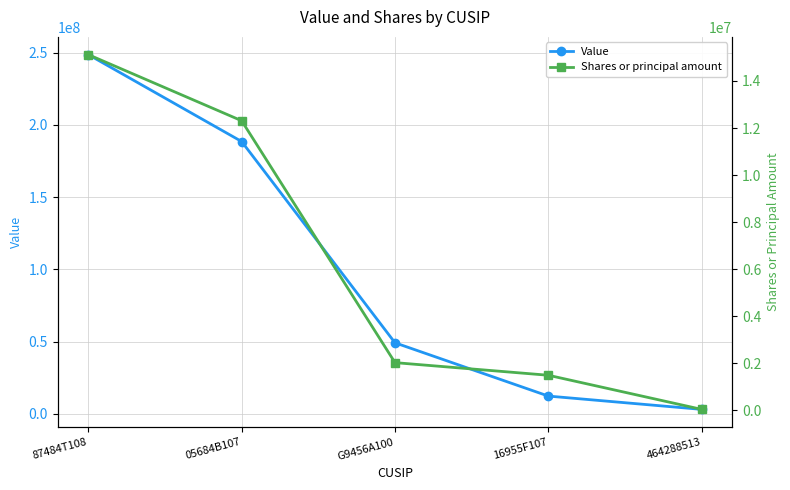

True or false: Shares or principal amount and Value cross at least once.

False